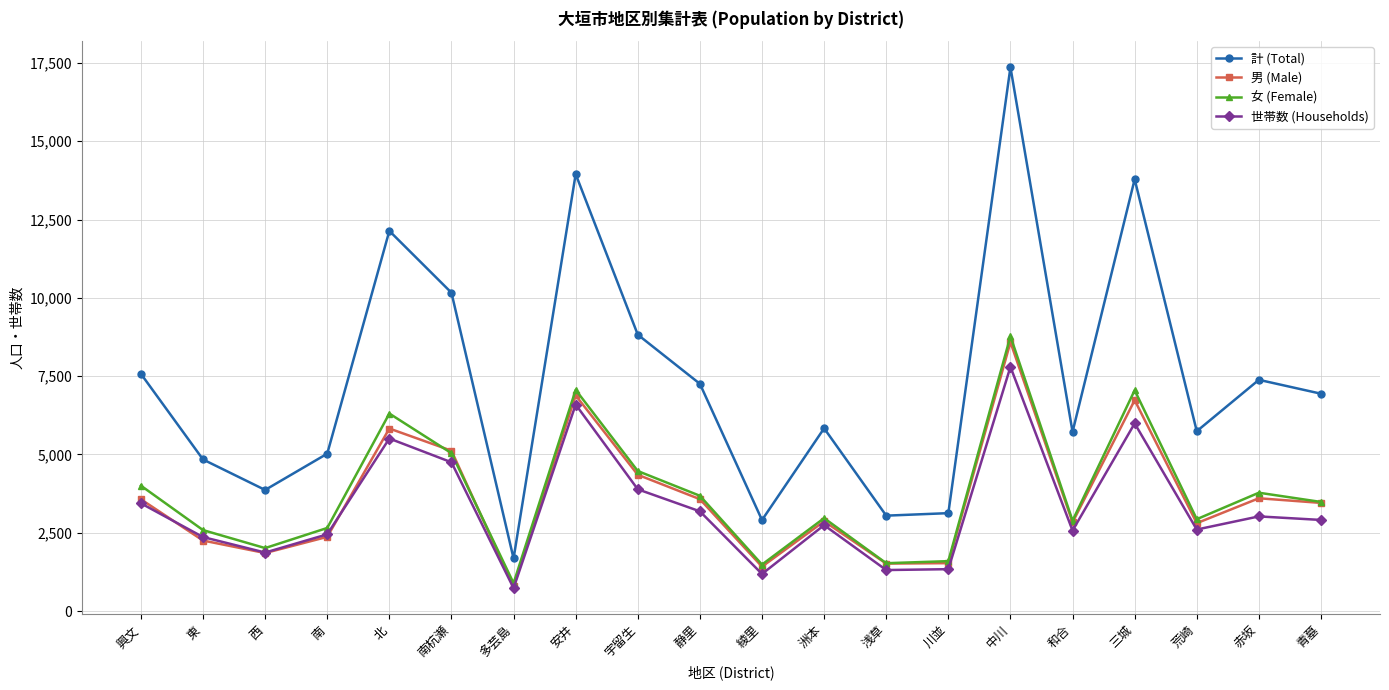

What is the label of the 17th point from the left?

三城